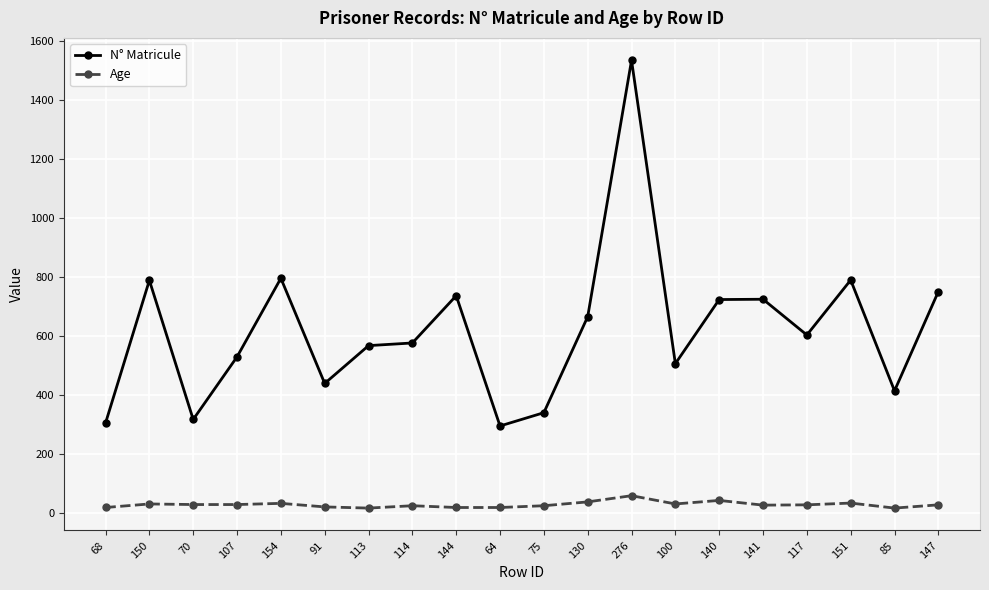

At which category does N° Matricule reach its first local valley?

70